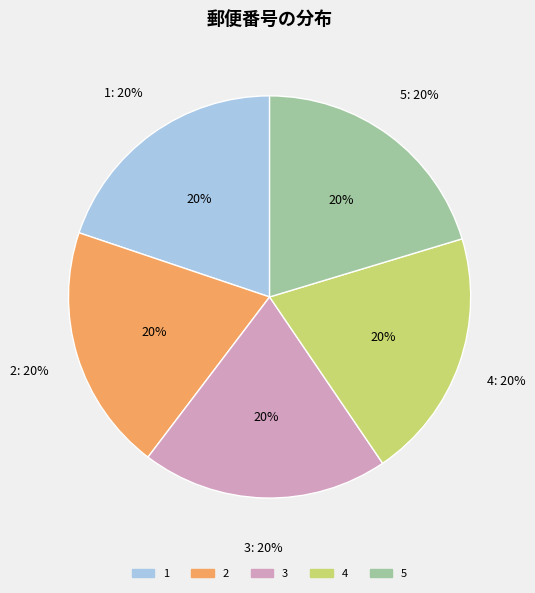

Combined, do 1 and 2 account for over 50%?

No